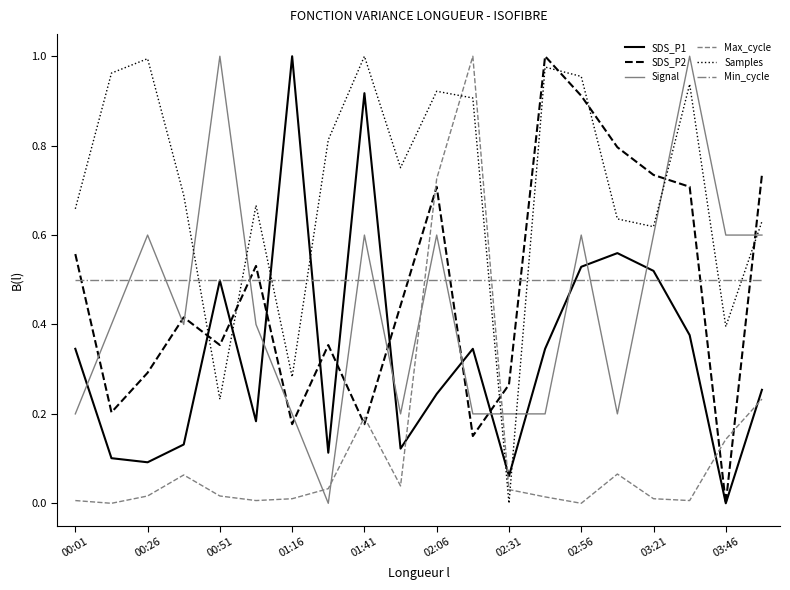

Does the chart have visible grid lines?

No